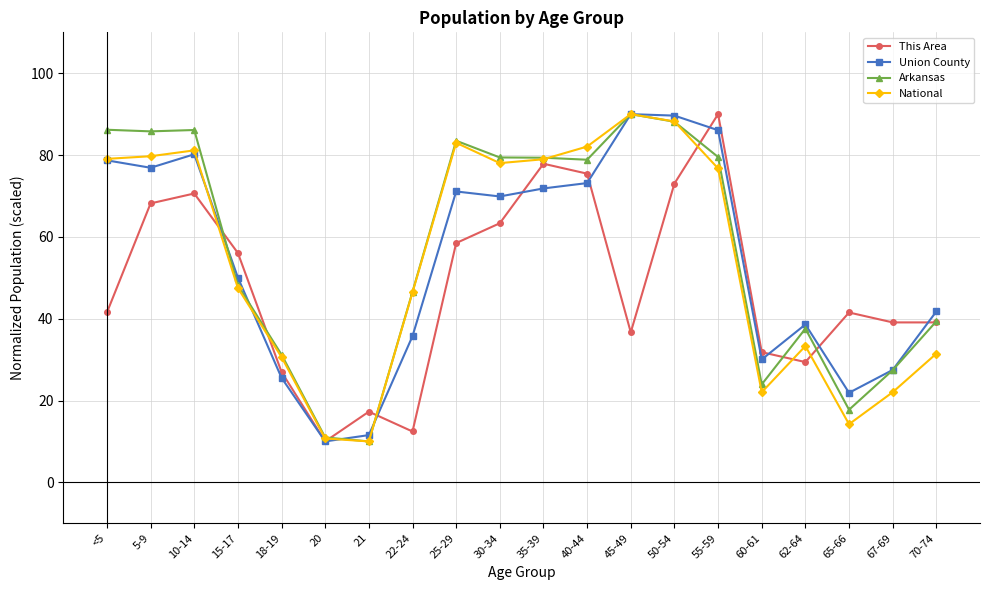

Is the value of National at <5 greater than the value of This Area at 20?

Yes